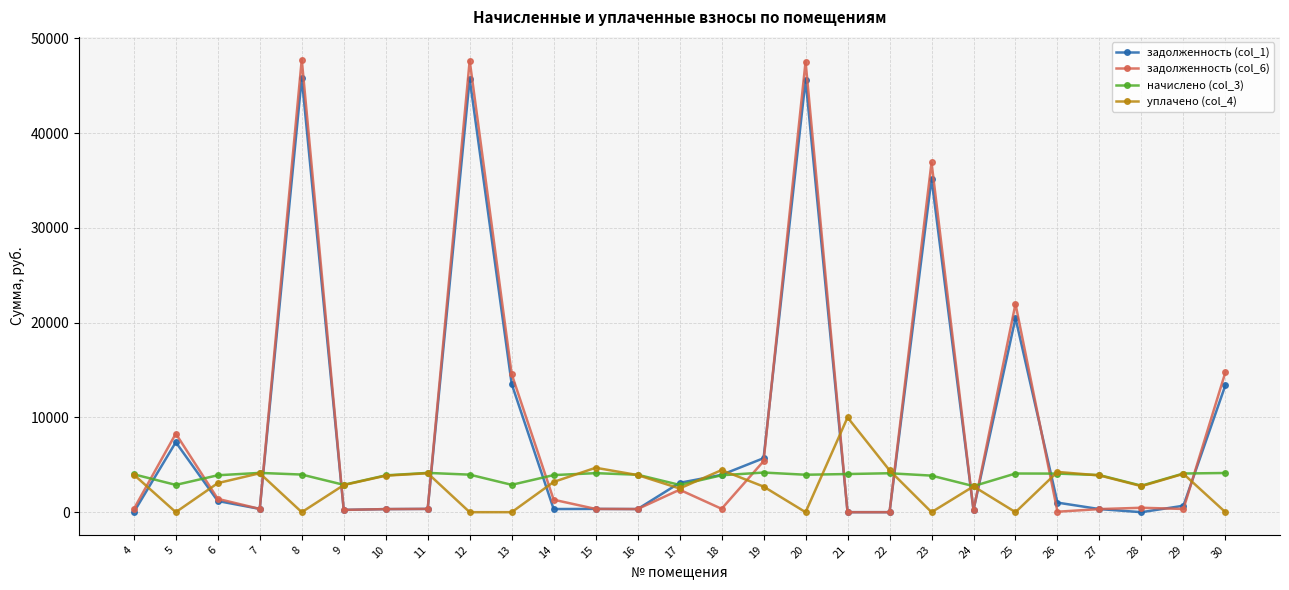

How many data points in начислено (col_3) are above 3950?

15